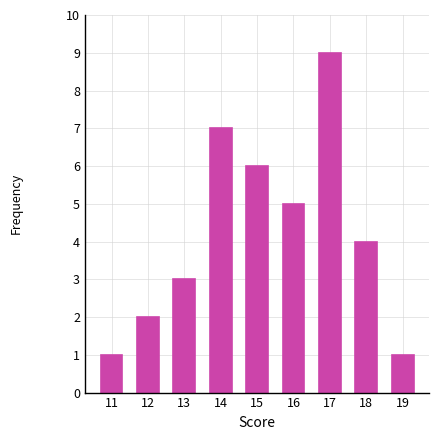

Reading left to right, what are all the values shown in this chart?

1	2	3	7	6	5	9	4	1